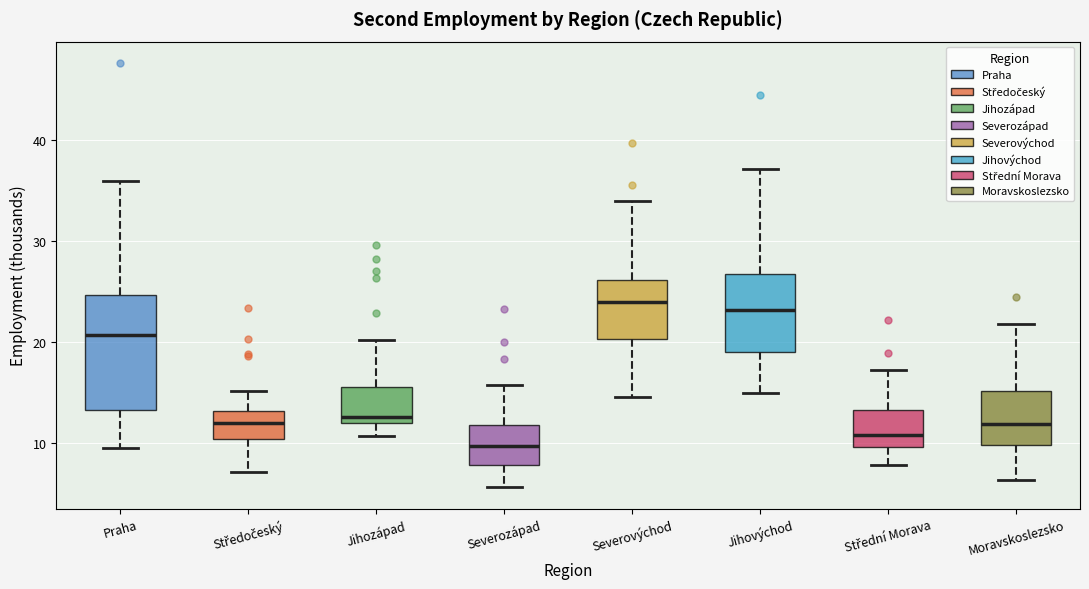

Reading left to right, transcribe this box plot: for each box, give where its median line is, the range the box spans, and where its two whiskers end, as read against the y-axis. The values are not printed on the chart, so give them approximately, as read against the axis.

Praha: median 21, box 13 to 25, whiskers 9 to 36
Středočeský: median 12, box 10 to 13, whiskers 7 to 15
Jihozápad: median 13, box 12 to 15, whiskers 11 to 20
Severozápad: median 10, box 8 to 12, whiskers 6 to 16
Severovýchod: median 24, box 20 to 26, whiskers 15 to 34
Jihovýchod: median 23, box 19 to 27, whiskers 15 to 37
Střední Morava: median 11, box 10 to 13, whiskers 8 to 17
Moravskoslezsko: median 12, box 10 to 15, whiskers 6 to 22